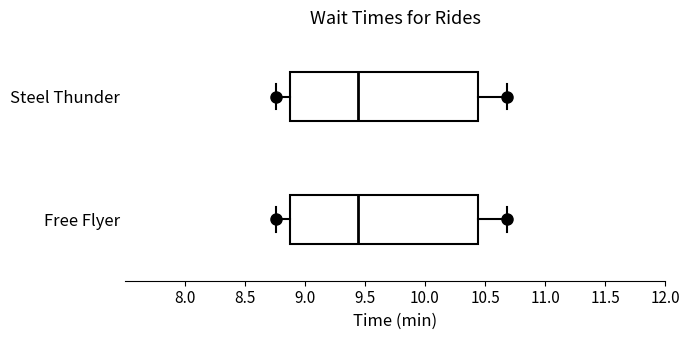

Reading bottom to top, read every box against the x-axis: the position of its median line, the range the box covers, and the ends of its whiskers. The values are not printed on the chart, so give them approximately, as read against the axis.

Free Flyer: median 9.45, box 8.90 to 10.45, whiskers 8.75 to 10.70
Steel Thunder: median 9.45, box 8.90 to 10.45, whiskers 8.75 to 10.70